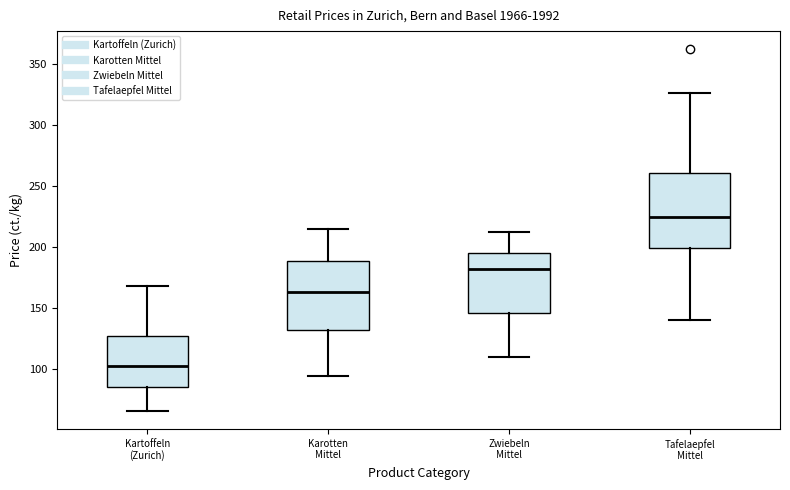

Reading left to right, transcribe this box plot: for each box, give where its median line is, the range the box spans, and where its two whiskers end, as read against the y-axis. The values are not printed on the chart, so give them approximately, as read against the axis.

Kartoffeln (Zurich): median 105, box 85 to 125, whiskers 65 to 170
Karotten Mittel: median 165, box 130 to 190, whiskers 95 to 215
Zwiebeln Mittel: median 180, box 145 to 195, whiskers 110 to 215
Tafelaepfel Mittel: median 225, box 200 to 260, whiskers 140 to 325